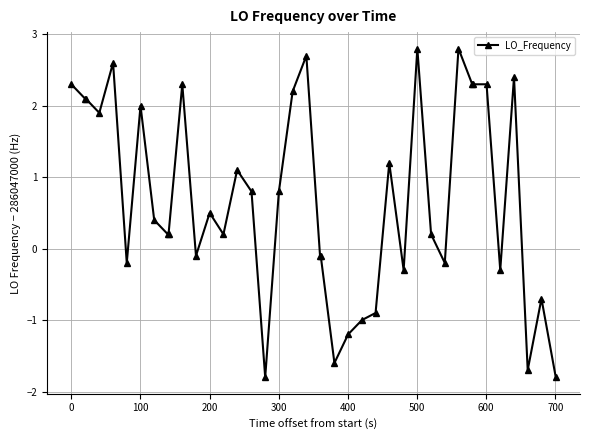

What is the difference between the maximum and minimum values?

4.6